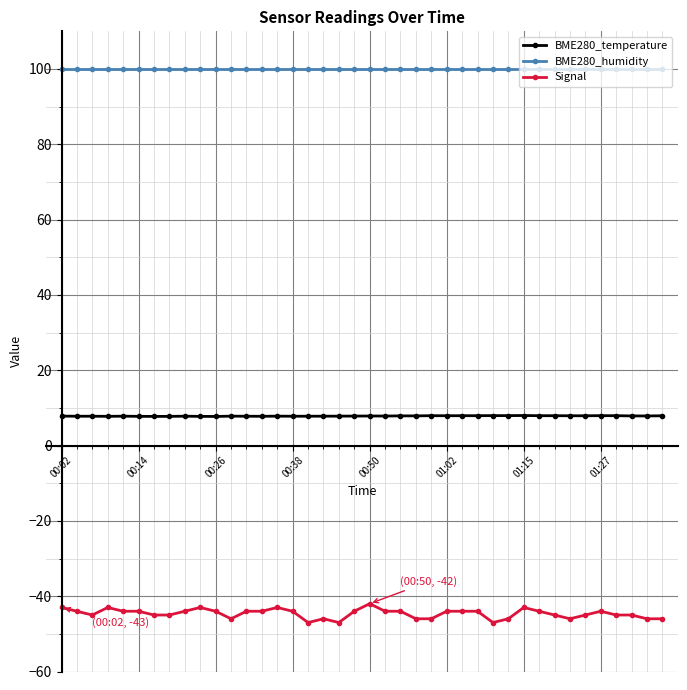

What is the value of the Signal point at the 12th from the left?

-46.0